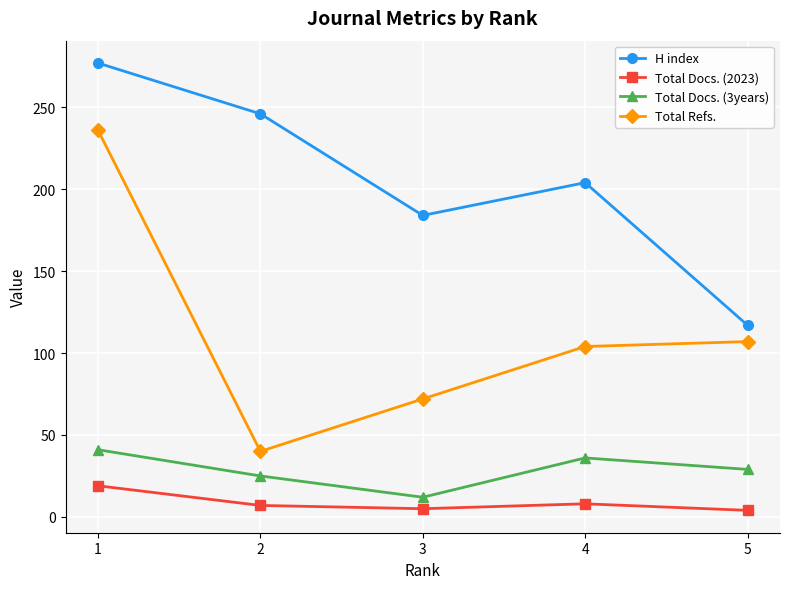

At which label is Total Refs. closest to 138?

5